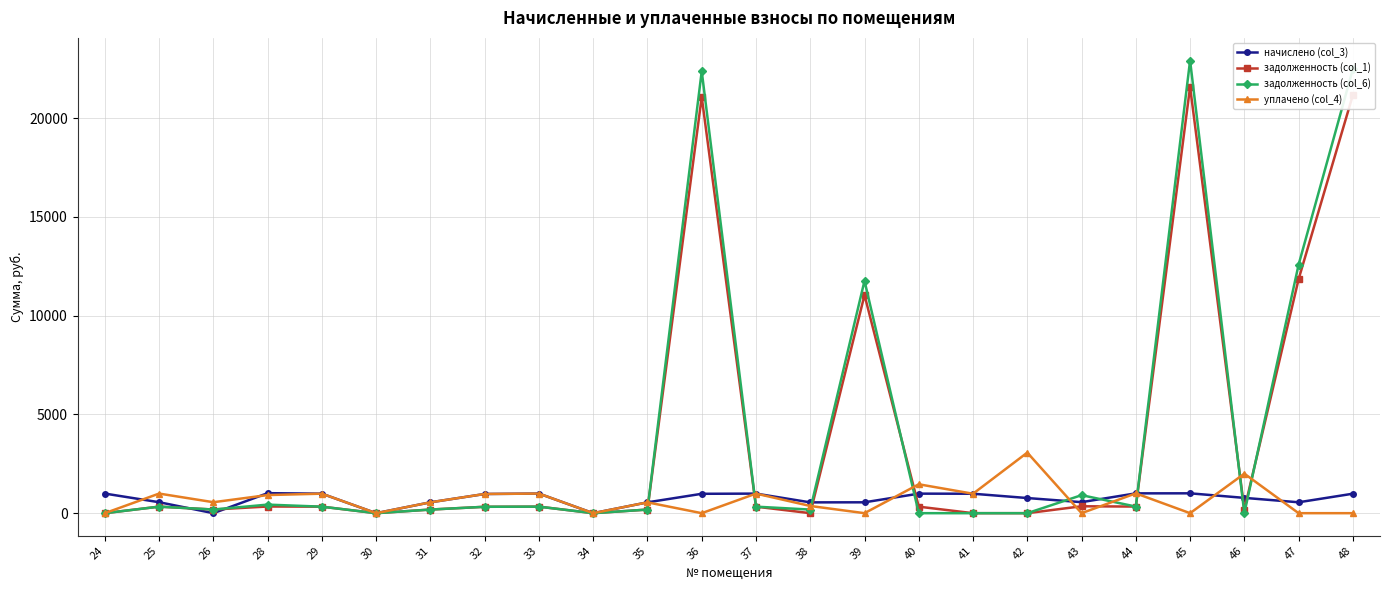

True or false: задолженность (col_1) has a value of 0.0 at 34.

True